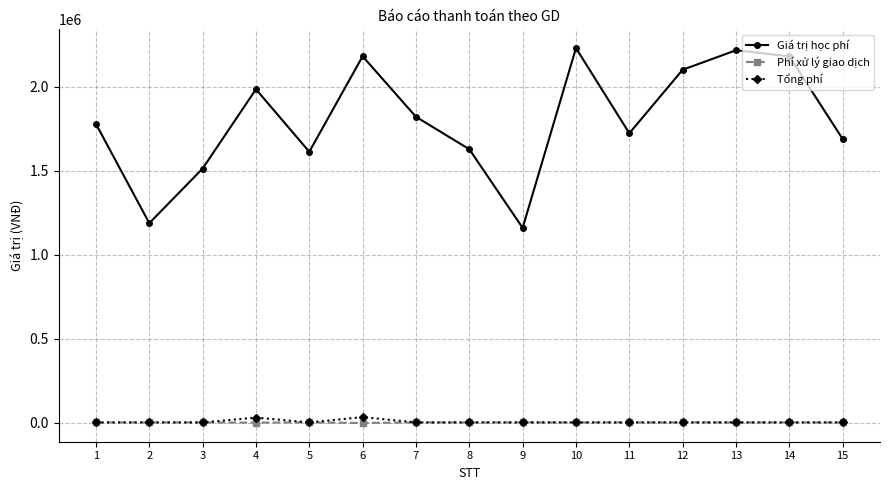

At how many categories does at least one series exceed 495556?

15